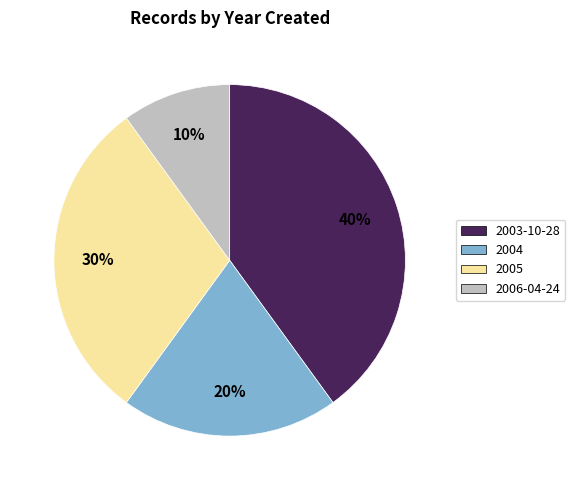

Rank the categories by value from highest to lowest.

2003-10-28, 2005, 2004, 2006-04-24